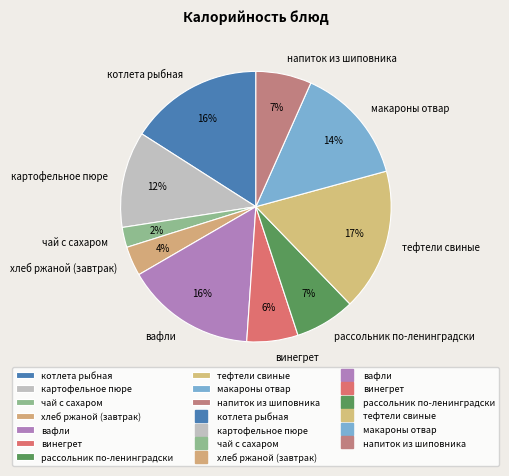

To the nearest percent, what is the difference between the рассольник по-ленинградски and чай с сахаром slice percentages?

5%